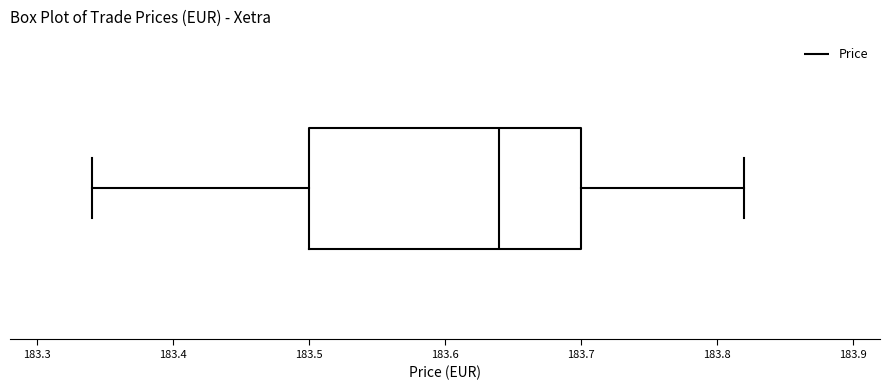

Transcribe this box plot: give where the median line is, the range the box spans, and where the two whiskers end, as read against the x-axis. The values are not printed on the chart, so give them approximately, as read against the axis.

median 183.64, box 183.50 to 183.70, whiskers 183.34 to 183.82